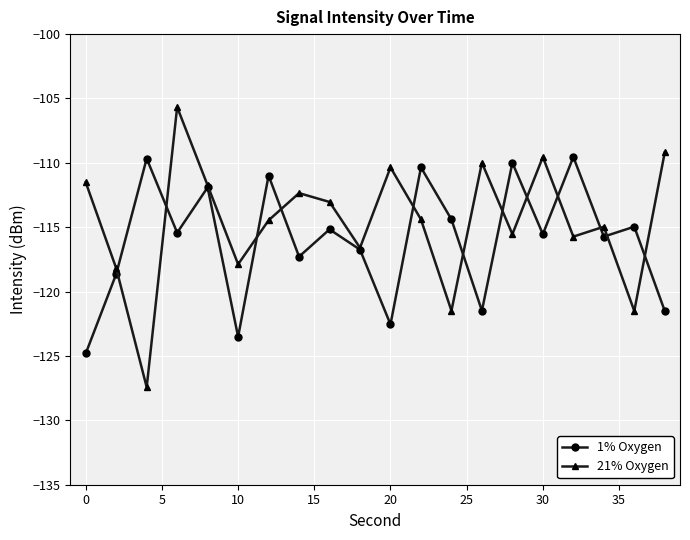

What is the highest value of the 1% Oxygen series?

-109.5